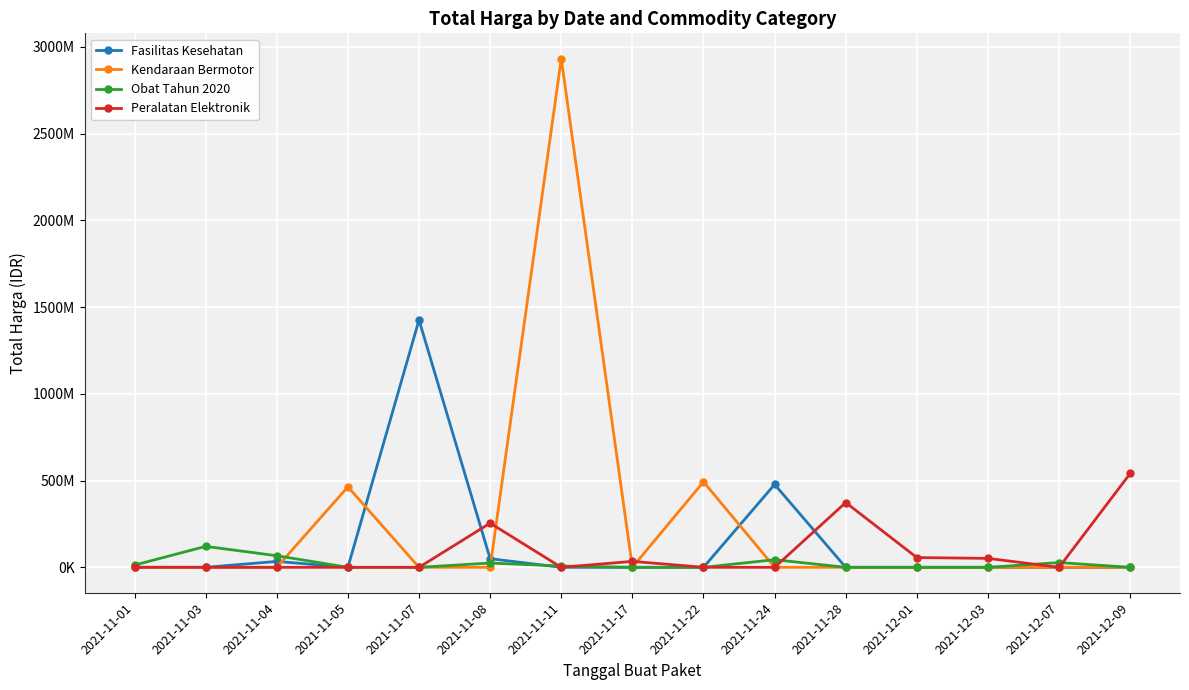

What is the maximum value for Peralatan Elektronik?

541071000